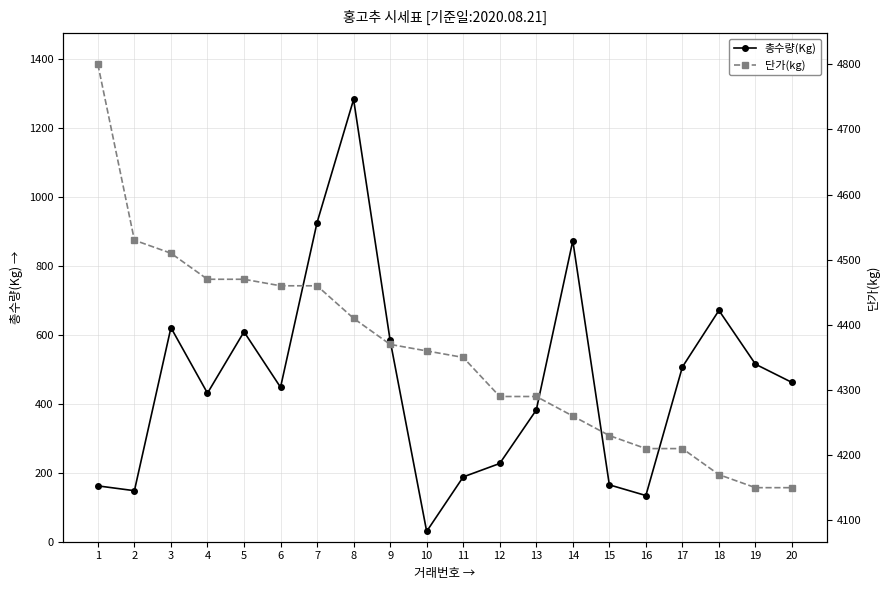

Is it true that 단가(kg) equals 4230 at 15?

True